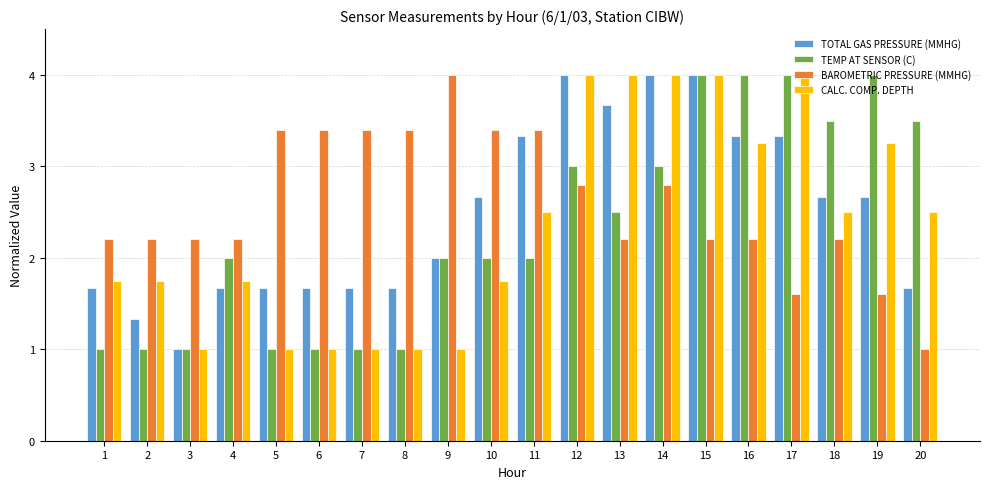

At which label does BAROMETRIC PRESSURE (MMHG) first exceed 2?

1